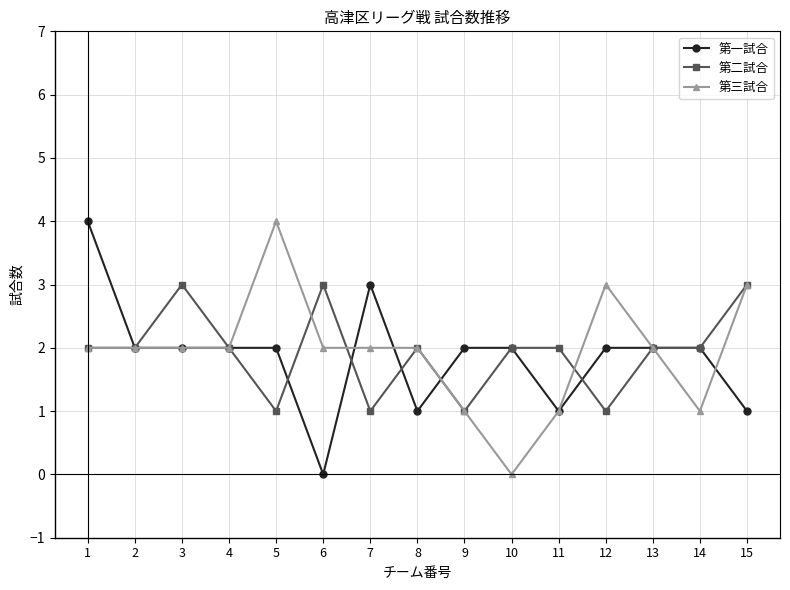

Where is the first local maximum for 第二試合?

3